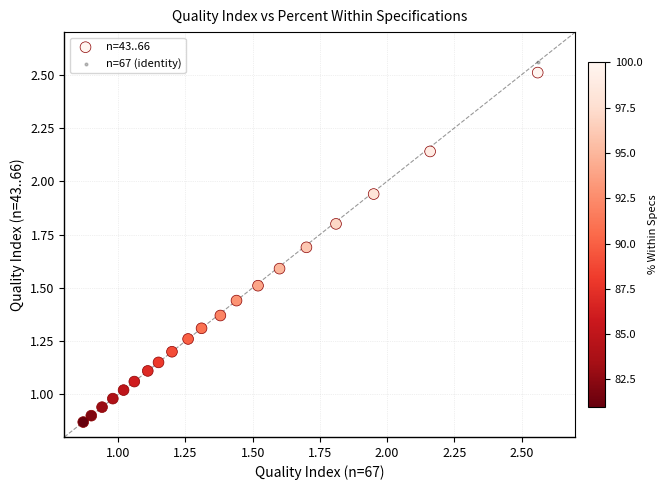

What are all the series names shown in the legend?

n=43..66, n=67 (identity)